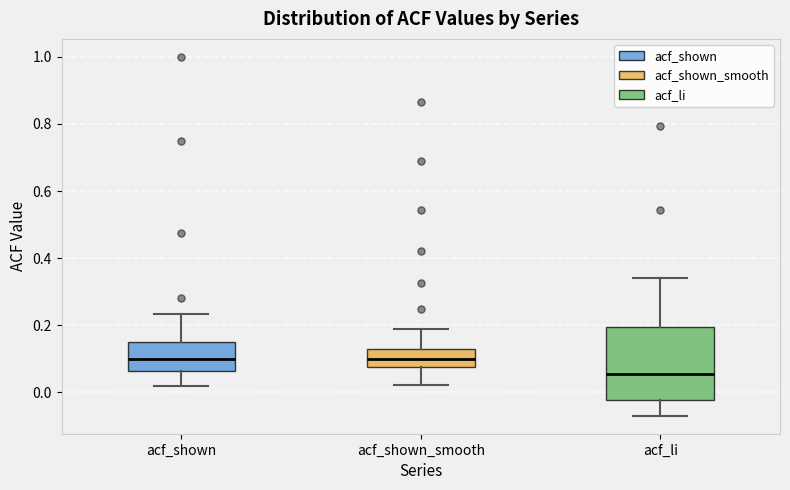

Reading left to right, read every box against the y-axis: the position of its median line, the range the box covers, and the ends of its whiskers. The values are not printed on the chart, so give them approximately, as read against the axis.

acf_shown: median 0.10, box 0.06 to 0.16, whiskers 0.02 to 0.24
acf_shown_smooth: median 0.10, box 0.08 to 0.12, whiskers 0.02 to 0.18
acf_li: median 0.06, box -0.02 to 0.20, whiskers -0.06 to 0.34